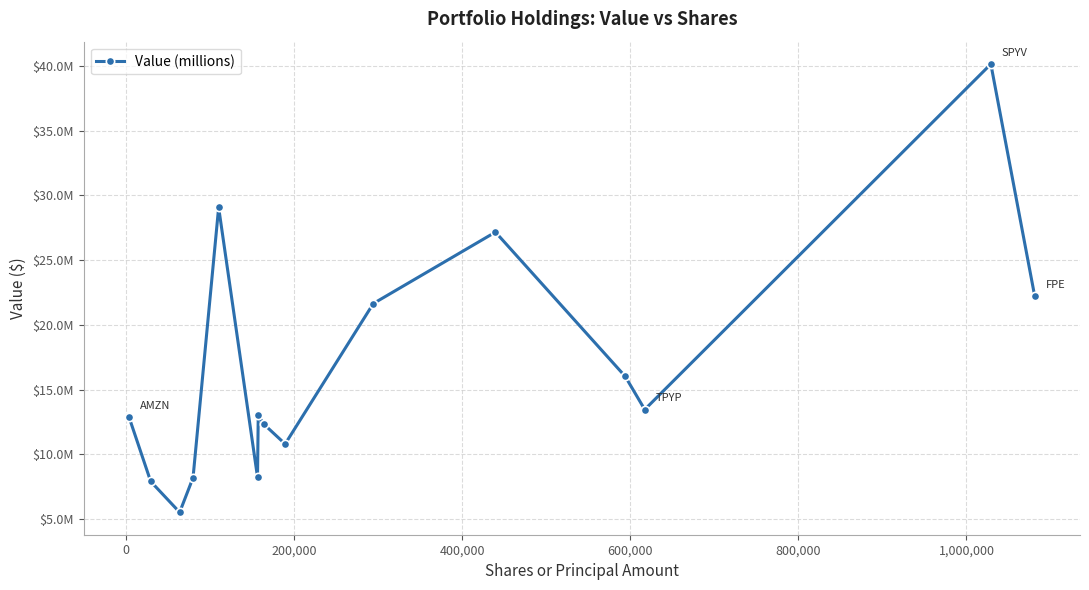

True or false: there are more than 0 points higher than both neighbors.

True